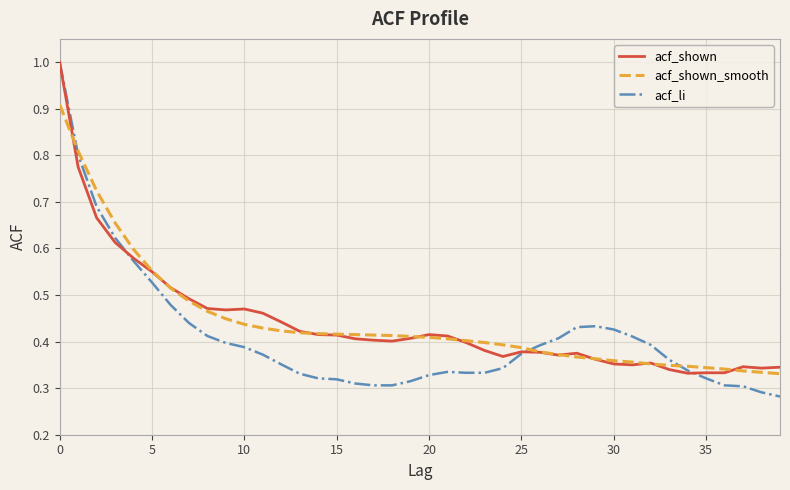

How many acf_shown values are between 0 and 1?

40